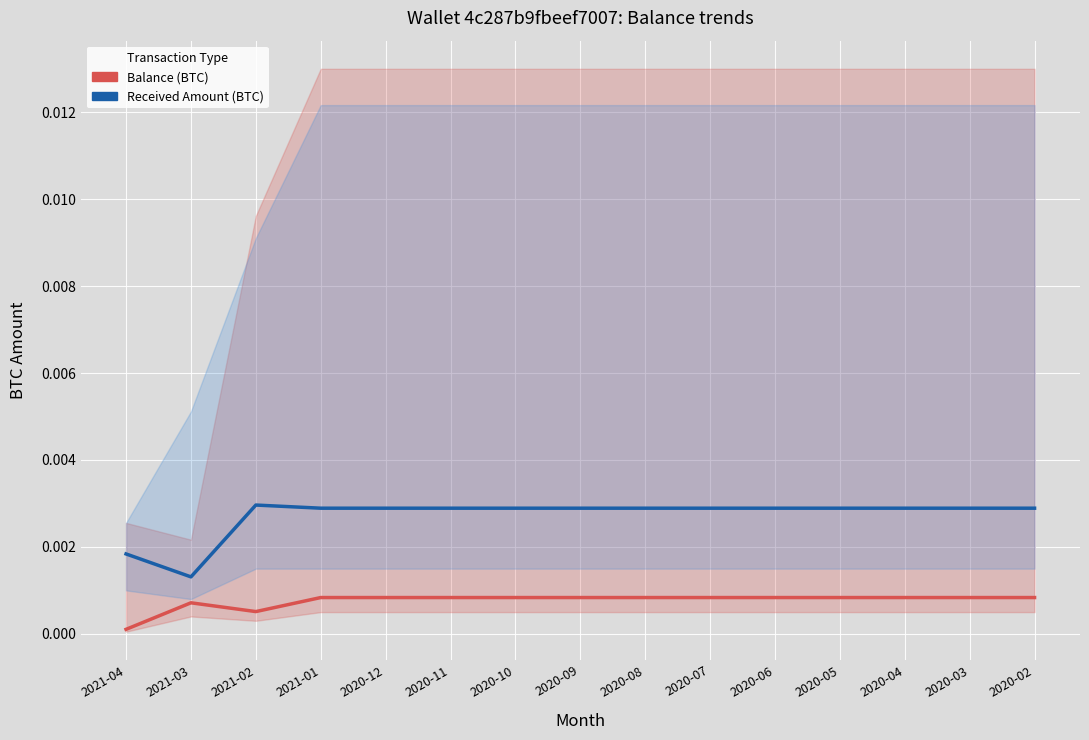

The Balance (BTC) series shows 0.0 at 2021-04. True or false?

True